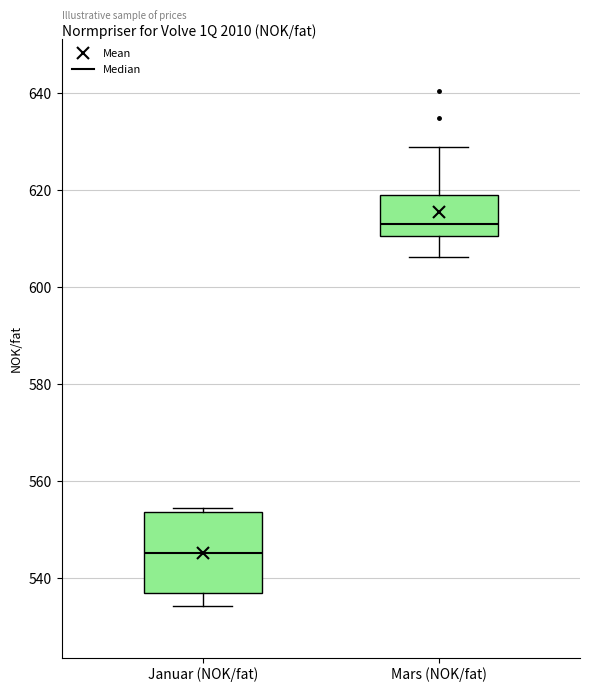

Reading left to right, transcribe this box plot: for each box, give where its median line is, the range the box spans, and where its two whiskers end, as read against the y-axis. The values are not printed on the chart, so give them approximately, as read against the axis.

Januar (NOK/fat): median 546, box 538 to 554, whiskers 534 to 554 (just above the box's upper edge)
Mars (NOK/fat): median 614, box 610 to 618, whiskers 606 to 628